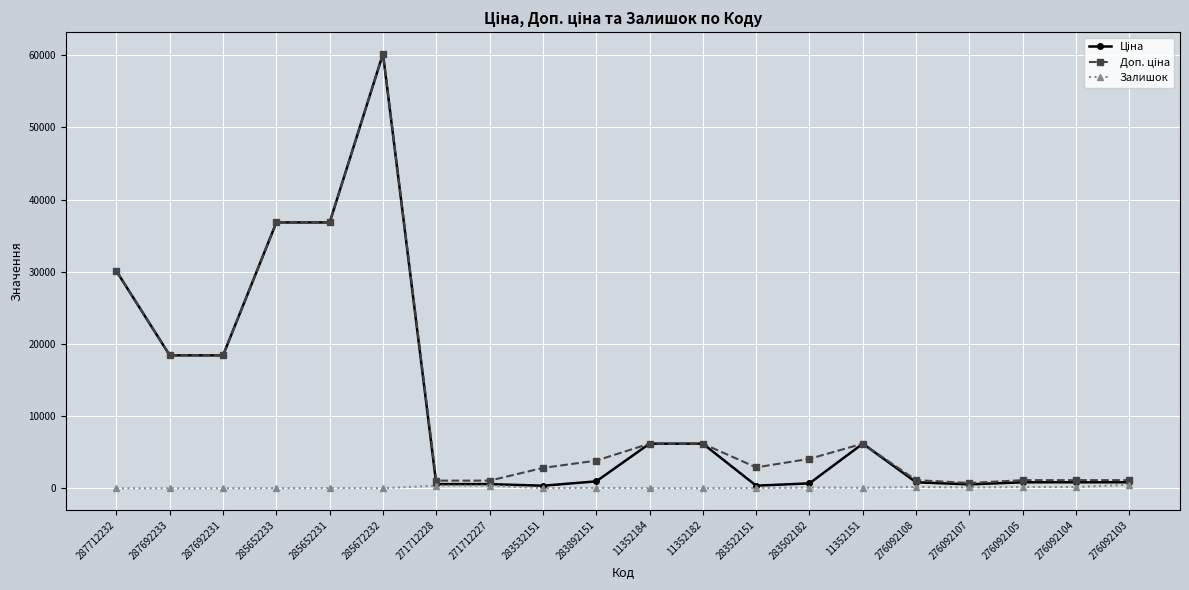

At which category is the sum across all series the highest?

285672232